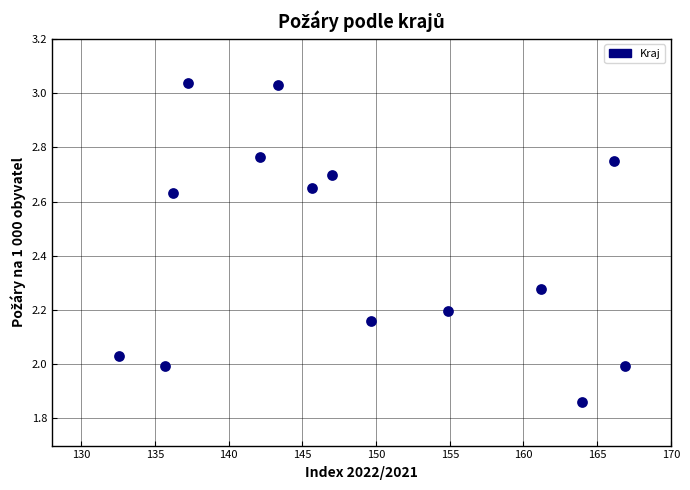

What is the range of Y values (max minus min)?

1.2